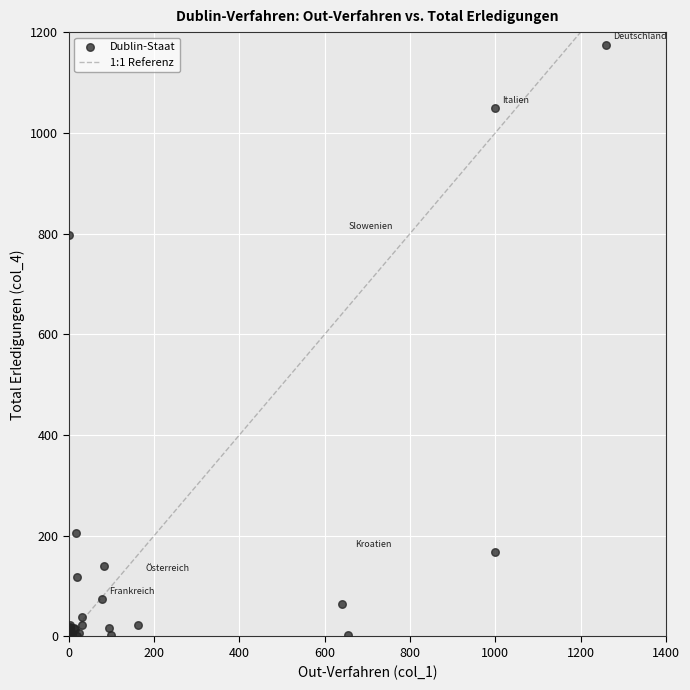

What Y value in the scatter plot is closest to 587?

798